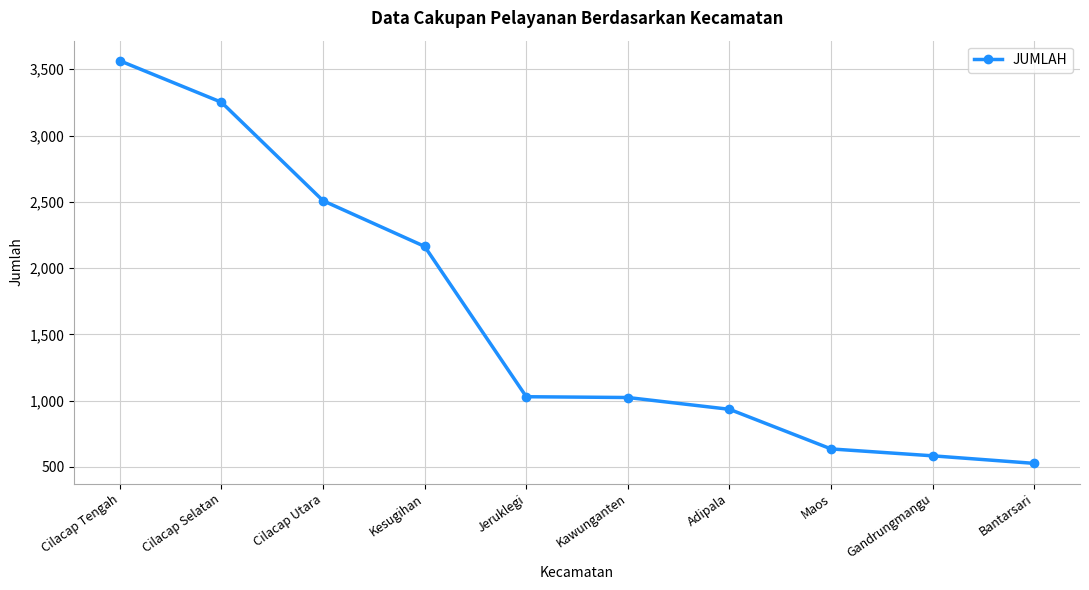

Is it true that the value at Kesugihan is 697?

False